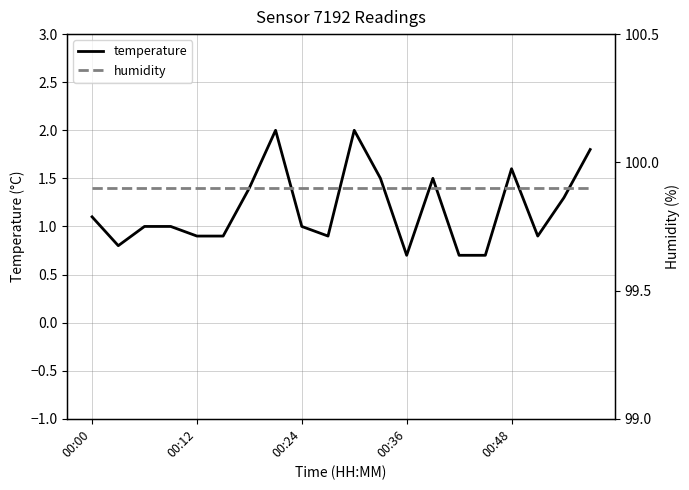

What is the minimum value for humidity?

99.9